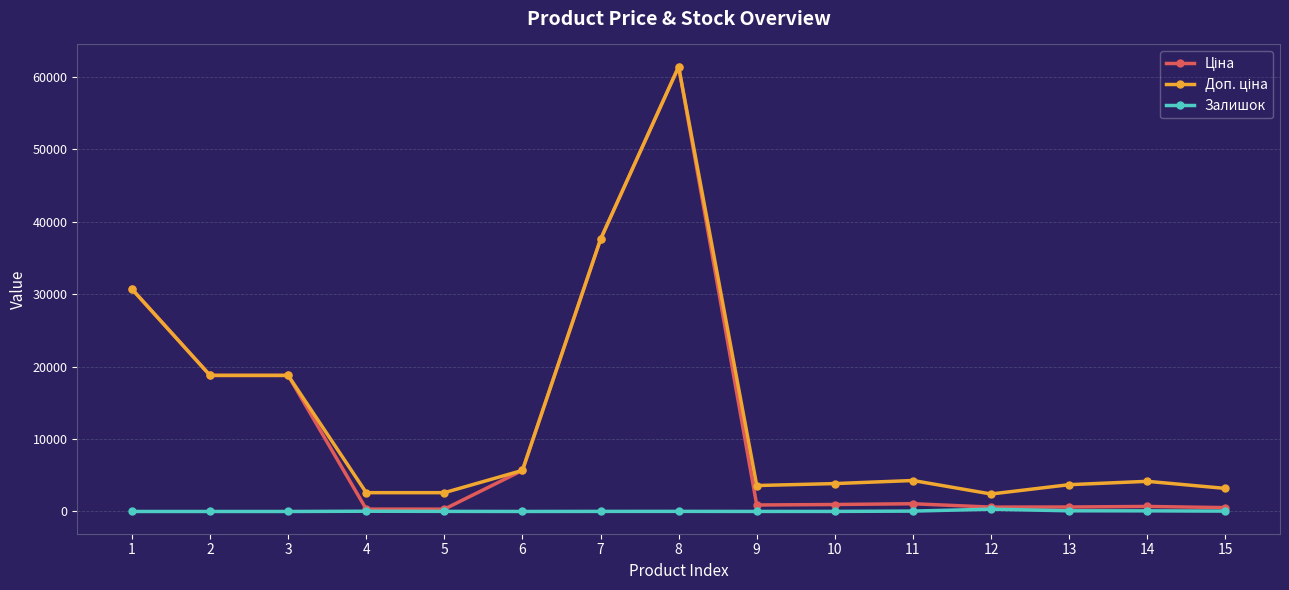

What is the difference between the highest and lowest values at 2?

18796.8